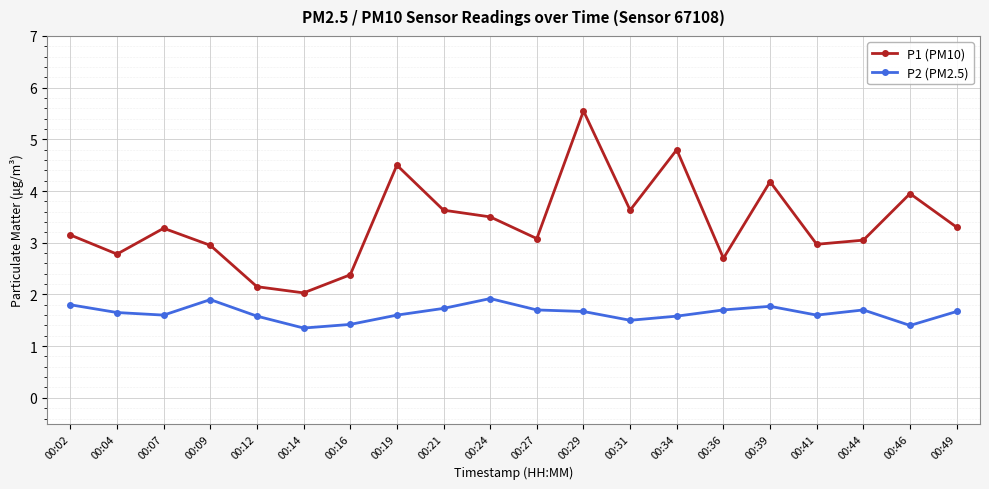

What is the total value across all series at 00:44?

4.8